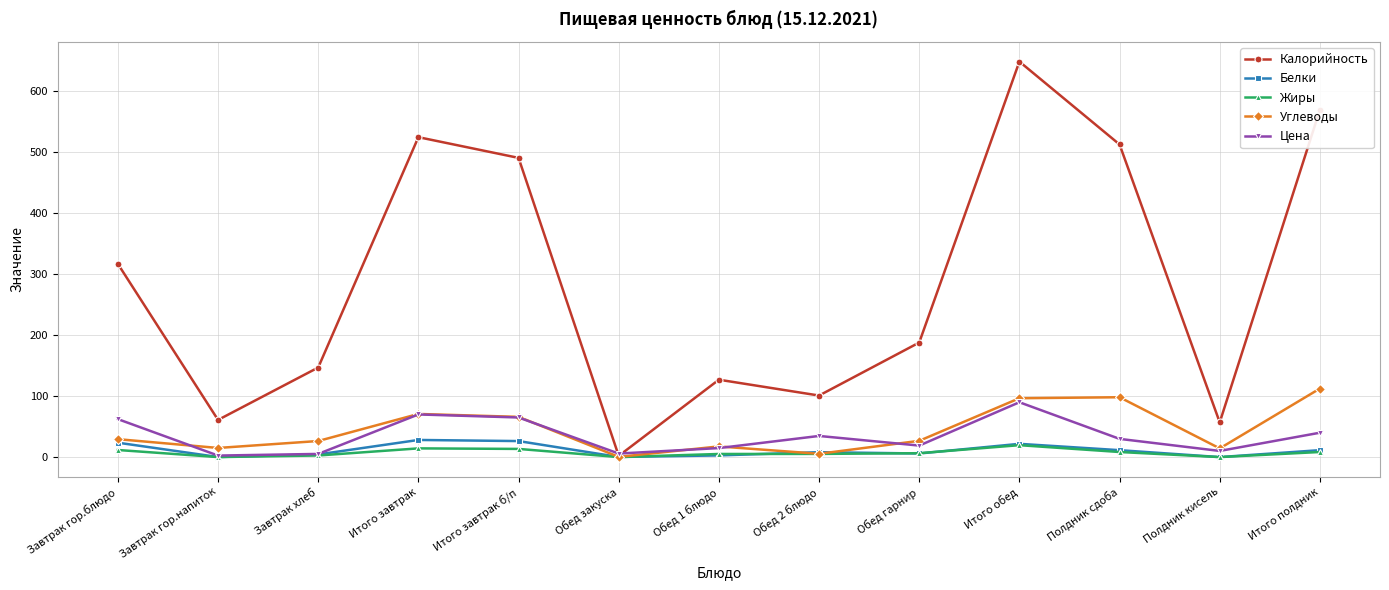

At which category does Калорийность reach its first local peak?

Итого завтрак